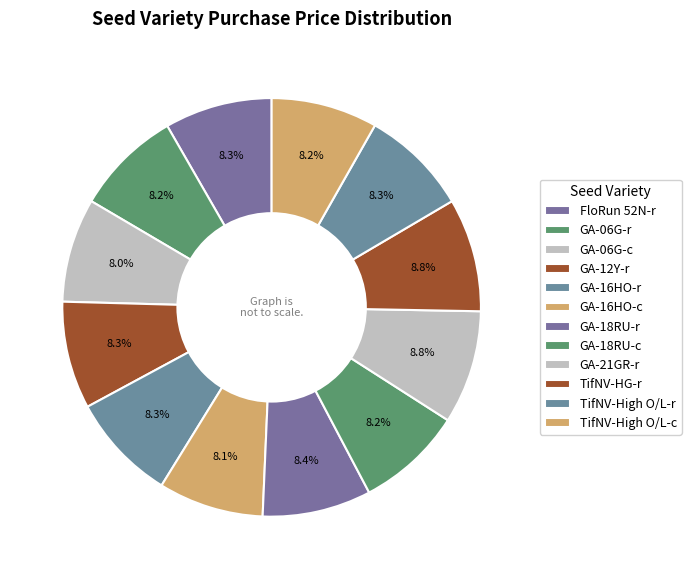

Which has a higher value, TifNV-High O/L-r or TifNV-High O/L-c?

TifNV-High O/L-r